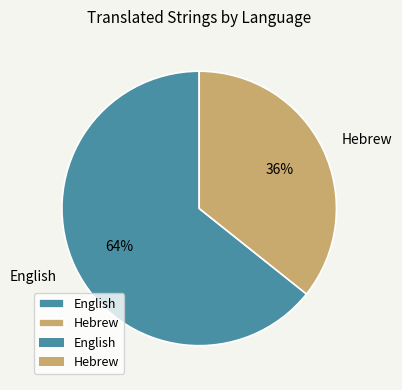

To the nearest percent, what is the average slice percentage?

50%